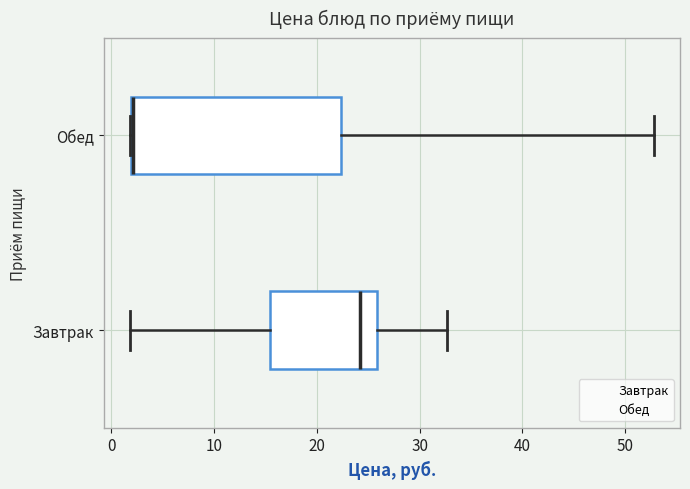

Which box has the furthest to the right median line?

Завтрак